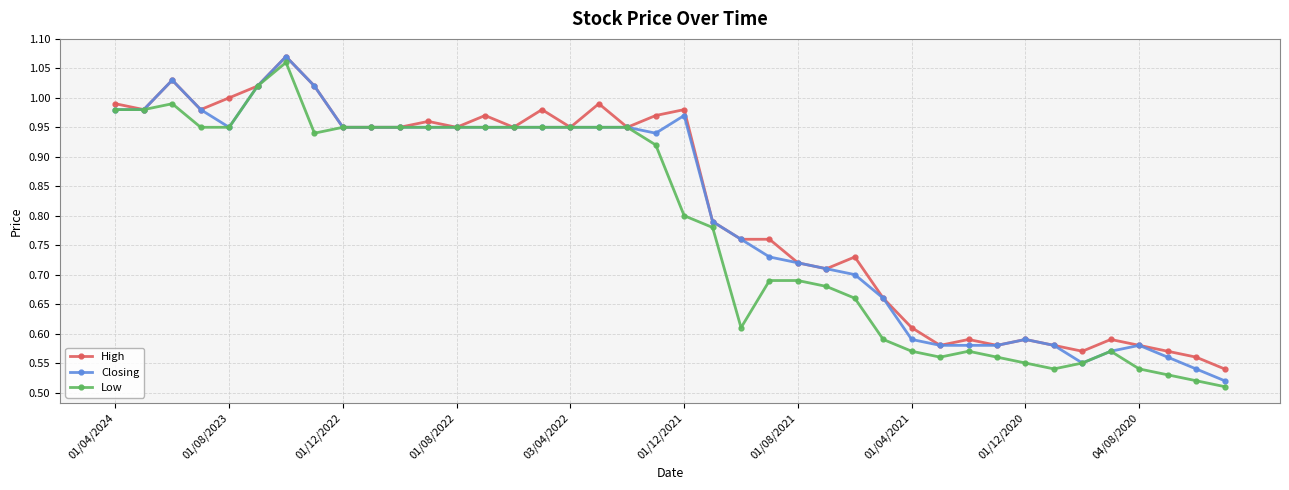

At how many categories does at least one series exceed 0?

40